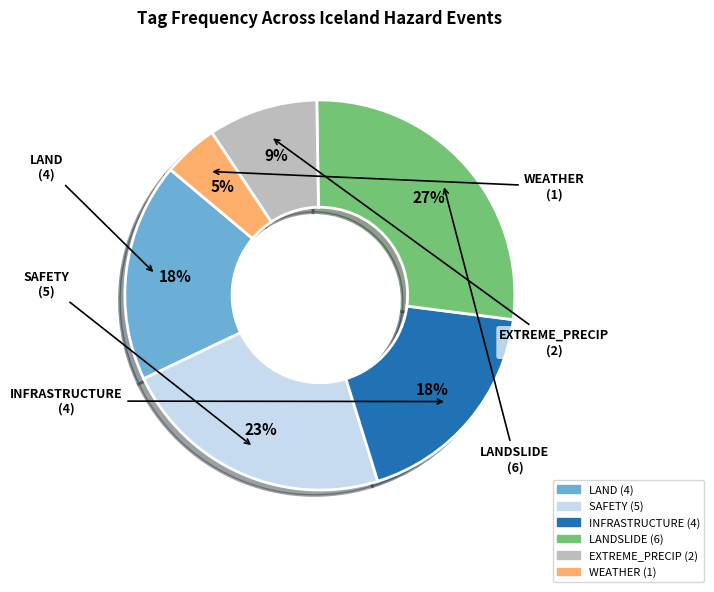

To the nearest percent, what is the average slice percentage?

17%